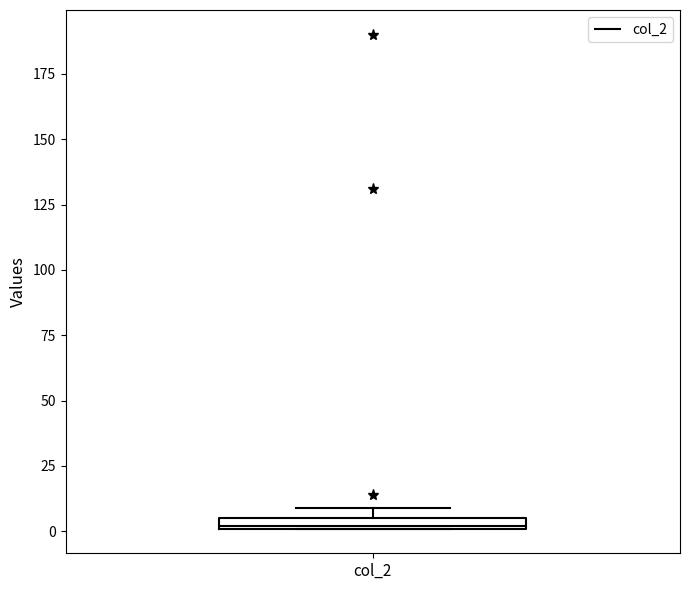

Where is the lower edge of the box for col_2 on the y-axis? The values are not printed on the chart, so give them approximately, as read against the axis.

0